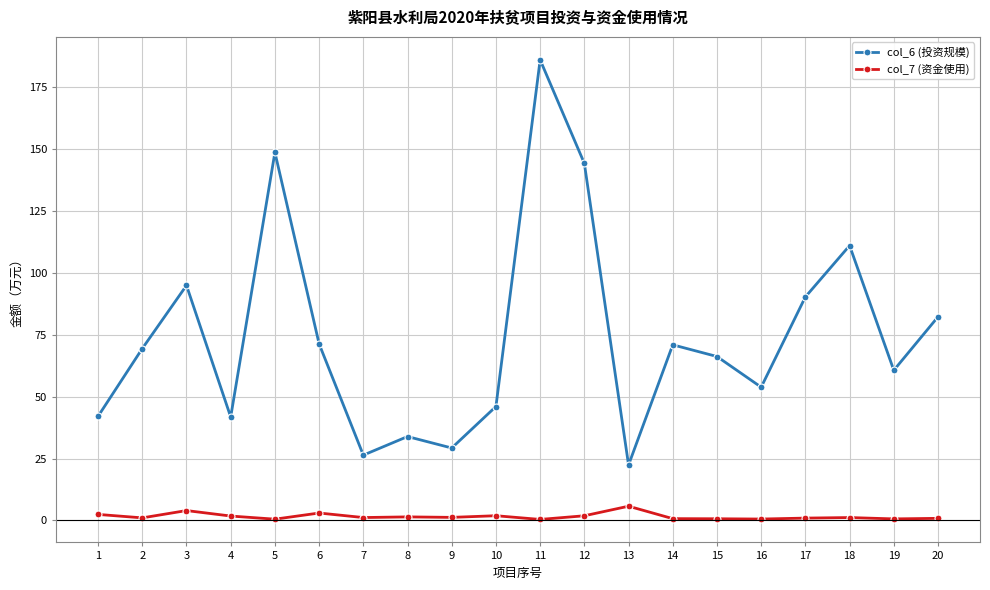

At which category is the sum across all series the highest?

11